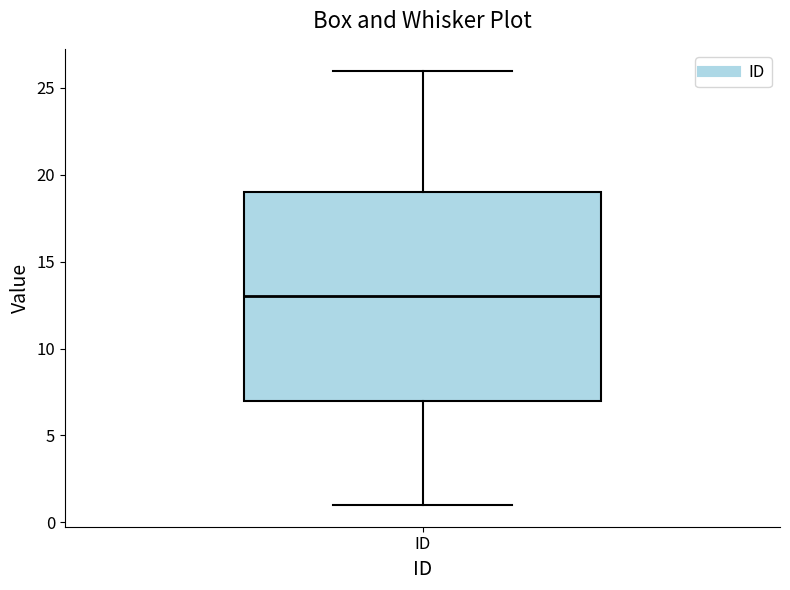

Where does the median line of the box for ID sit on the y-axis? The values are not printed on the chart, so give them approximately, as read against the axis.

13